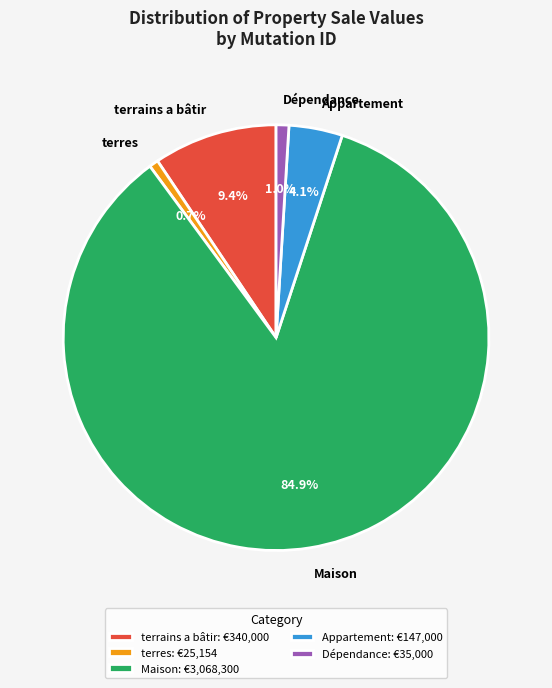

How many segments does this pie chart have?

5